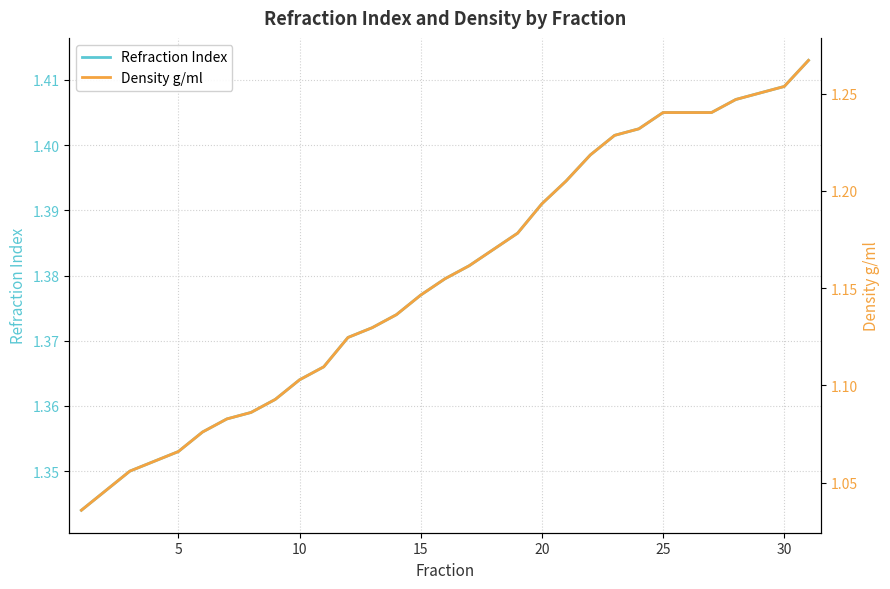

True or false: Refraction Index has more than 0 interior local peaks.

False